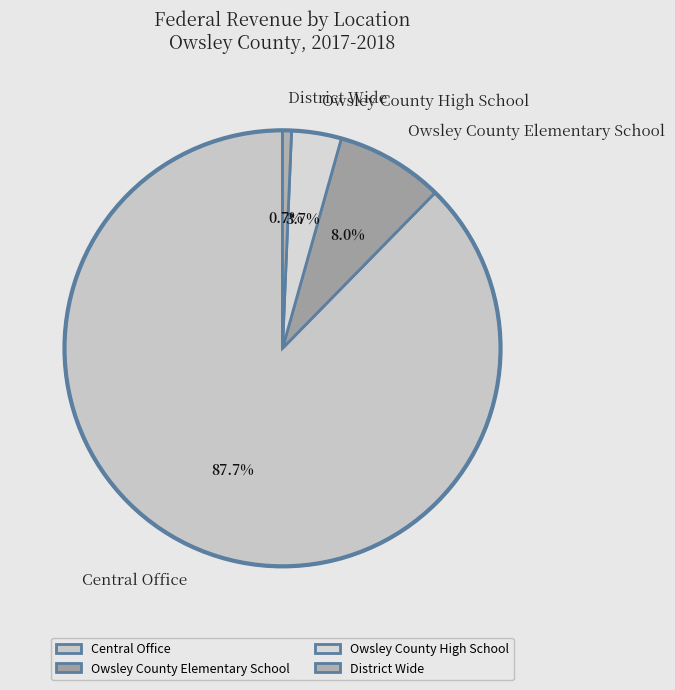

Does Central Office represent more than half of the total?

Yes